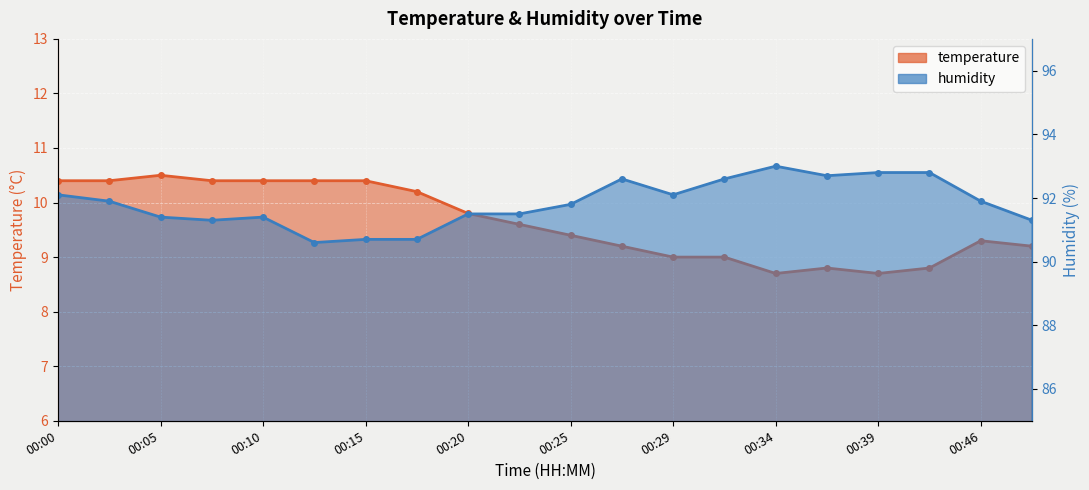

Count the temperature values in the range 9 to 10.

8